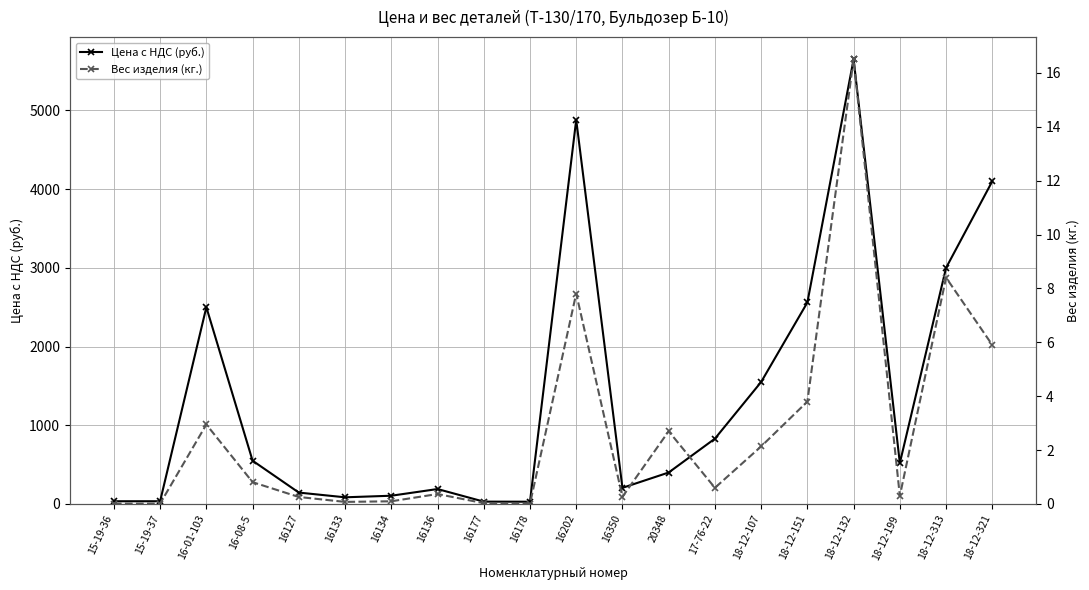

Rank the series at 17-76-22 from highest to lowest value.

Цена с НДС (руб.), Вес изделия (кг.)